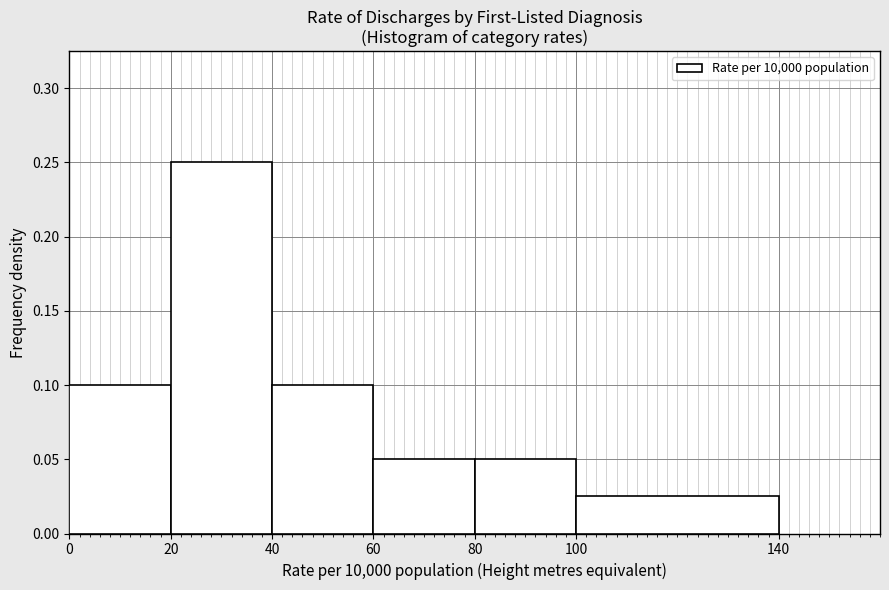

Which range on the x-axis has the tallest bar?

20 to 40